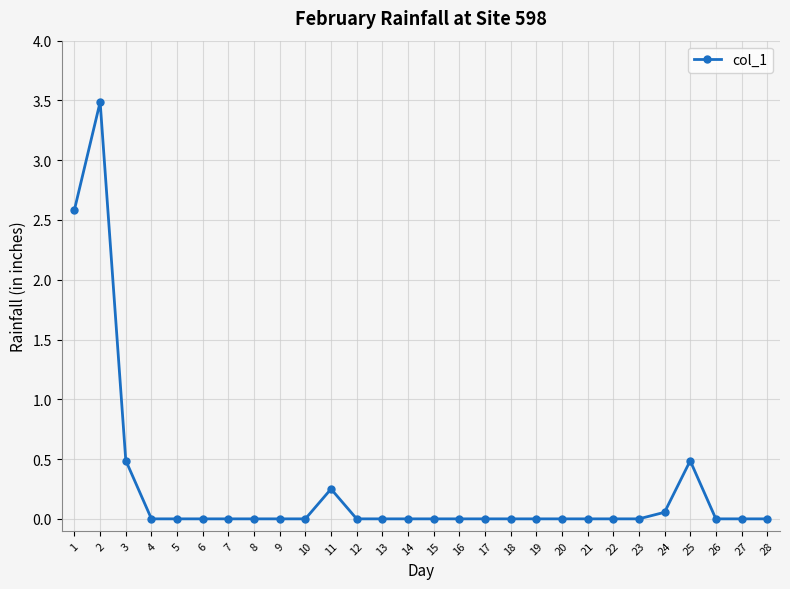

What is the change in value from 21 to 25?

+0.5